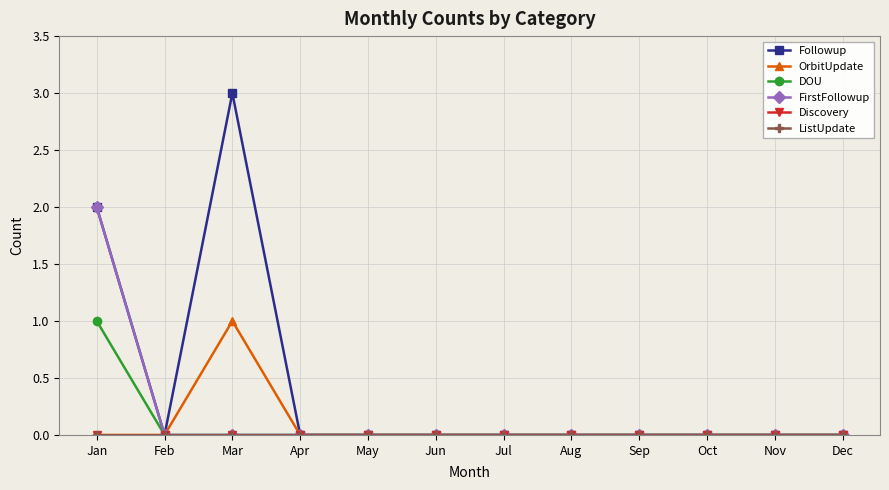

Is this an area chart (filled region under the line)?

No